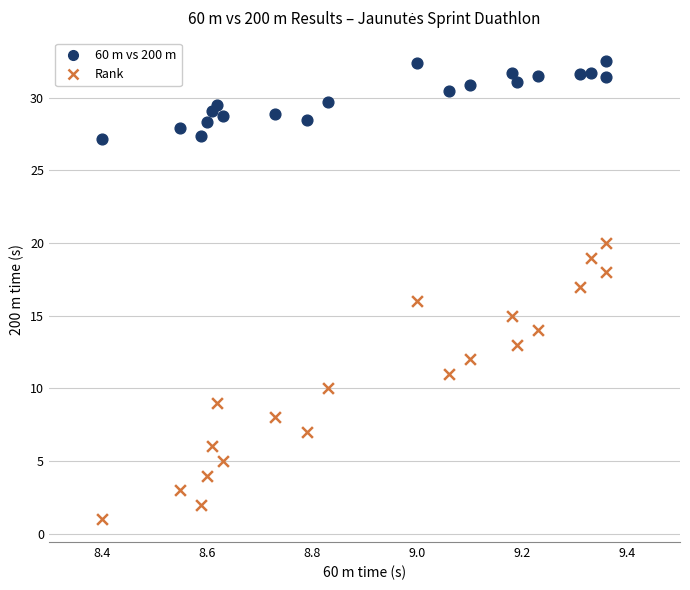

Which series reaches the minimum Y coordinate?

Rank